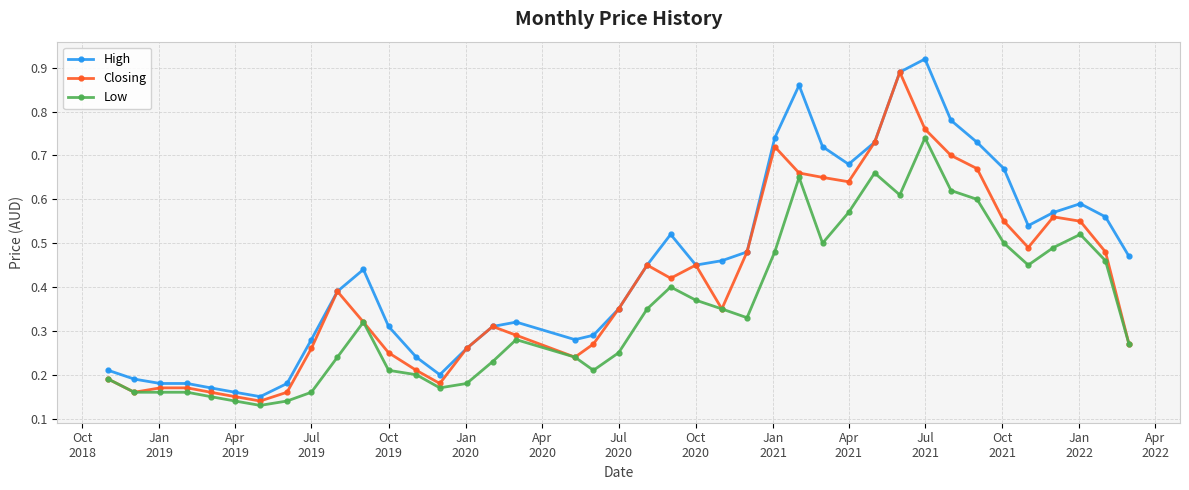

List the series in order of their peak value, lowest first.

Low, Closing, High